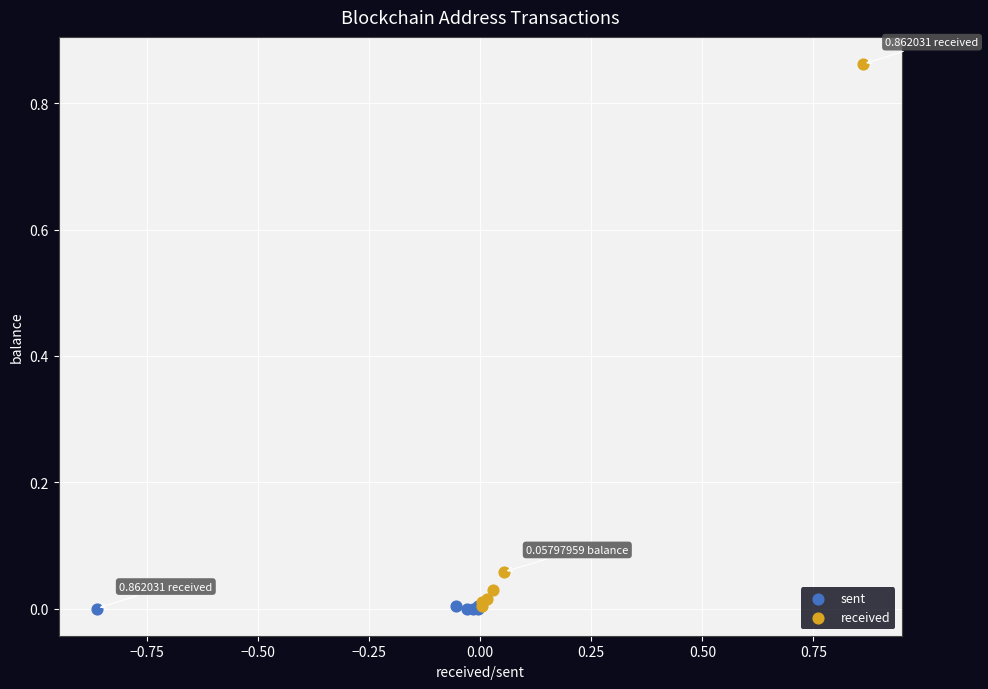

Which series has the largest Y range (max minus min)?

received